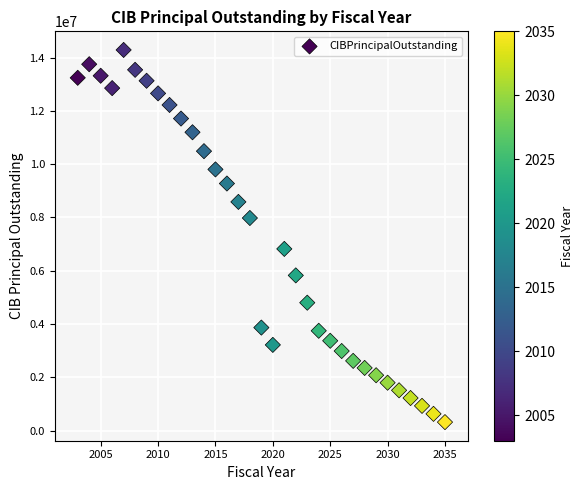

What Y value in the scatter plot is closest to 7303200?

6820000